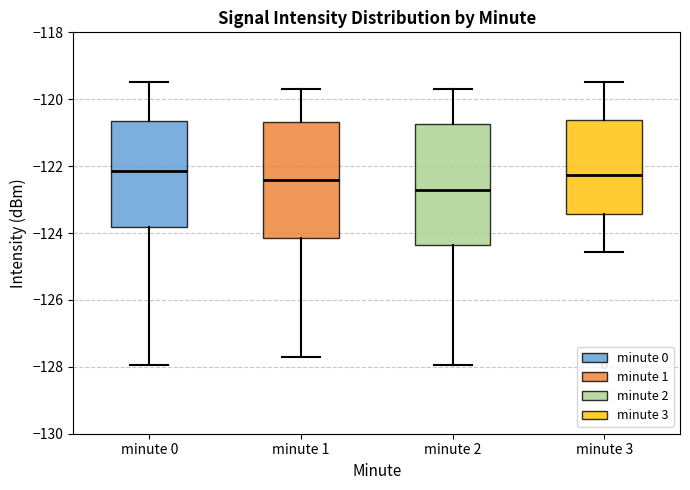

Reading left to right, transcribe this box plot: for each box, give where its median line is, the range the box spans, and where its two whiskers end, as read against the y-axis. The values are not printed on the chart, so give them approximately, as read against the axis.

minute 0: median -122.2, box -123.8 to -120.6, whiskers -128.0 to -119.4
minute 1: median -122.4, box -124.2 to -120.6, whiskers -127.8 to -119.6
minute 2: median -122.8, box -124.4 to -120.8, whiskers -128.0 to -119.6
minute 3: median -122.2, box -123.4 to -120.6, whiskers -124.6 to -119.4